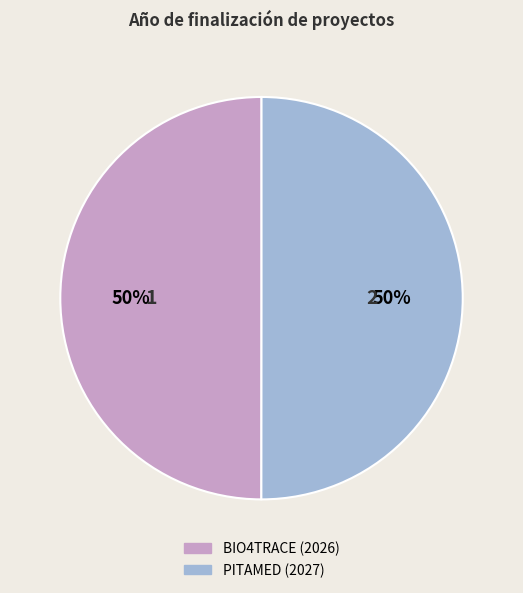

What is the ratio of the value at BIO4TRACE (2026) to the value at PITAMED (2027)?

1.0